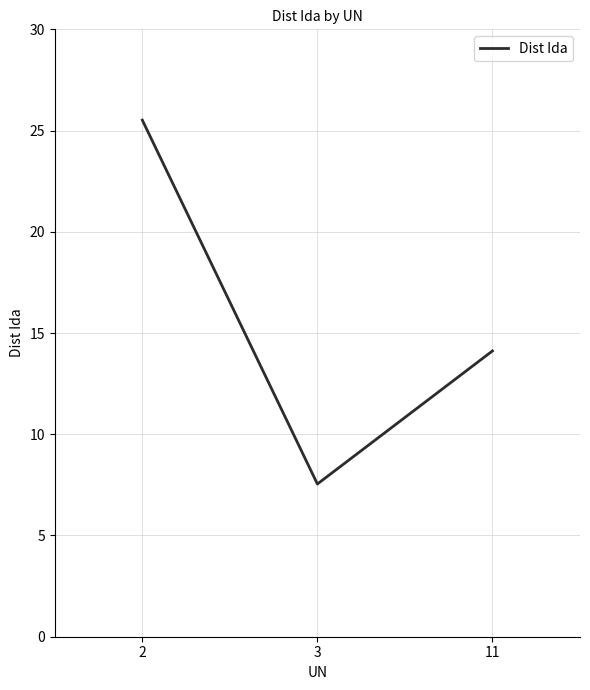

What is the difference between the values at 2 and 11?

11.4